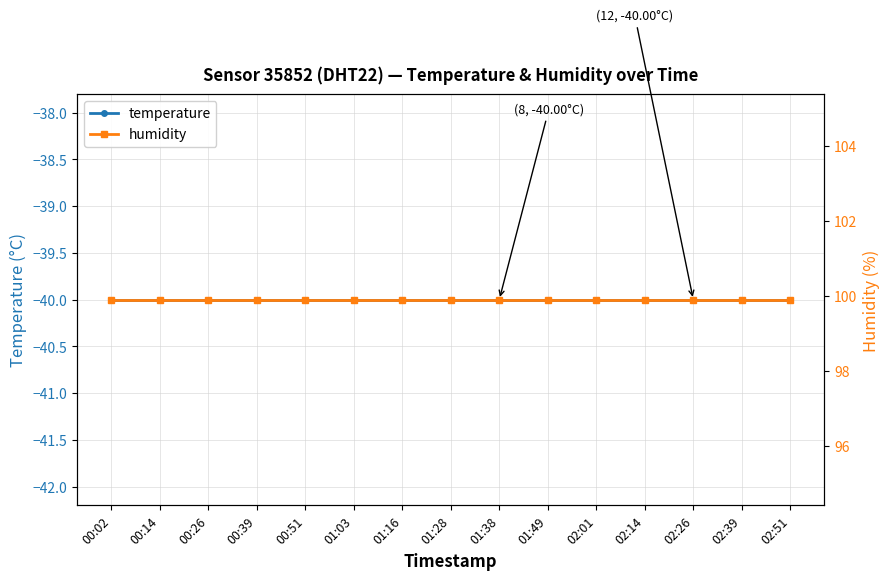

At how many categories does at least one series exceed 48?

15